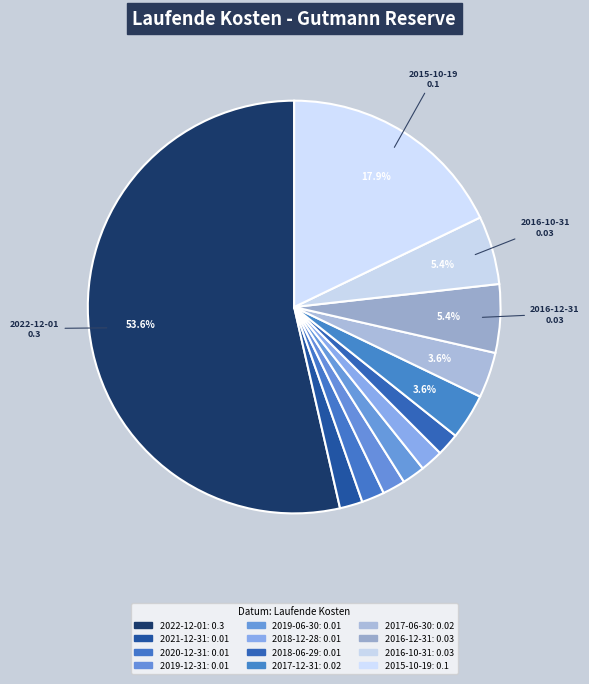

To the nearest percent, what is the average slice percentage?

8%